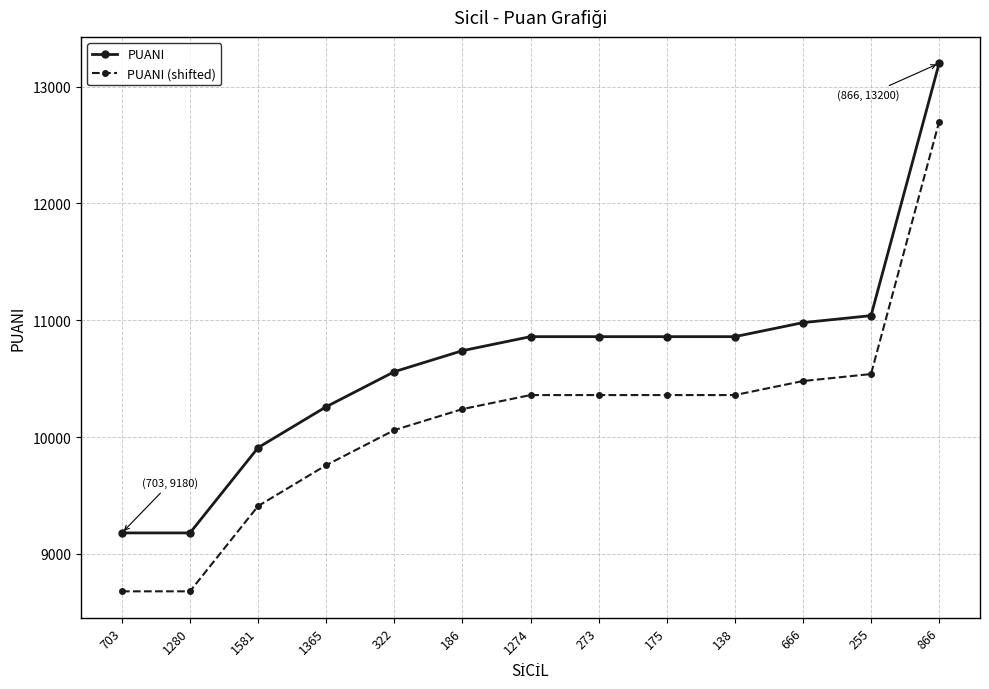

How many series are shown in this chart?

2